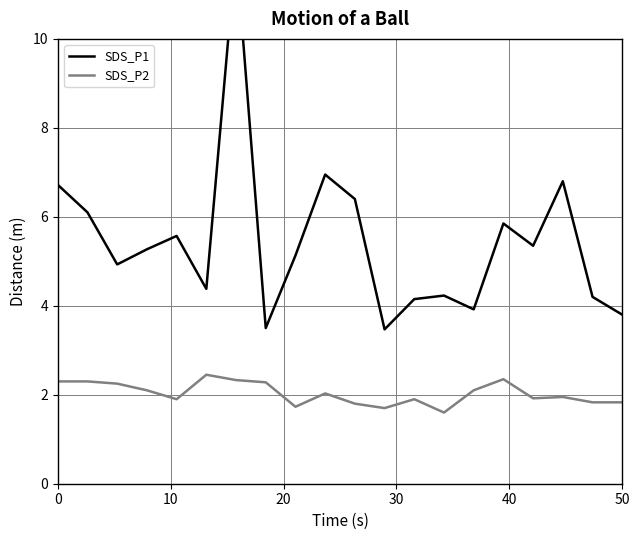

Is the value of SDS_P2 at 6 greater than the value of SDS_P1 at 20?

No